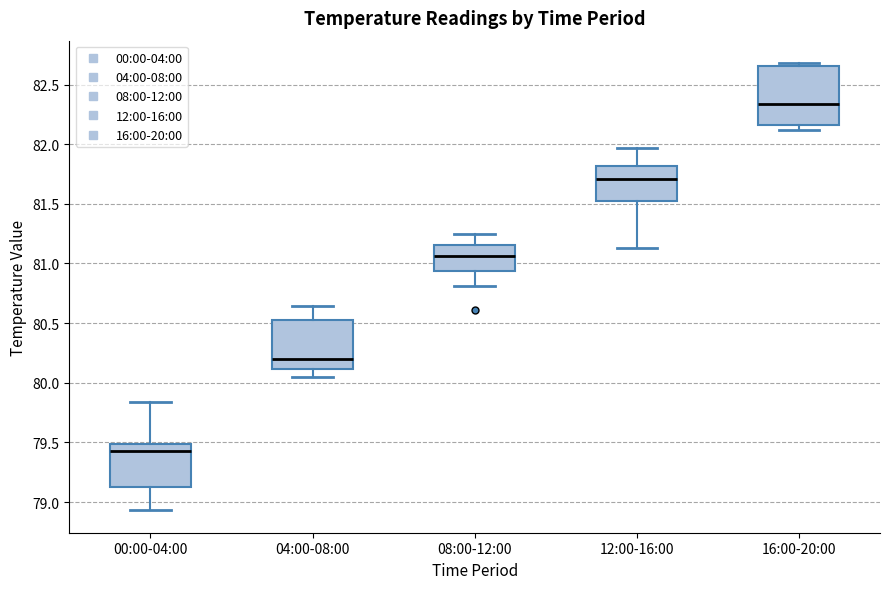

Reading left to right, read every box against the y-axis: the position of its median line, the range the box covers, and the ends of its whiskers. The values are not printed on the chart, so give them approximately, as read against the axis.

00:00-04:00: median 79.45, box 79.15 to 79.50, whiskers 78.95 to 79.85
04:00-08:00: median 80.20, box 80.10 to 80.55, whiskers 80.05 to 80.65
08:00-12:00: median 81.05, box 80.95 to 81.15, whiskers 80.80 to 81.25
12:00-16:00: median 81.70, box 81.55 to 81.80, whiskers 81.15 to 81.95
16:00-20:00: median 82.35, box 82.15 to 82.65, whiskers 82.10 to 82.70